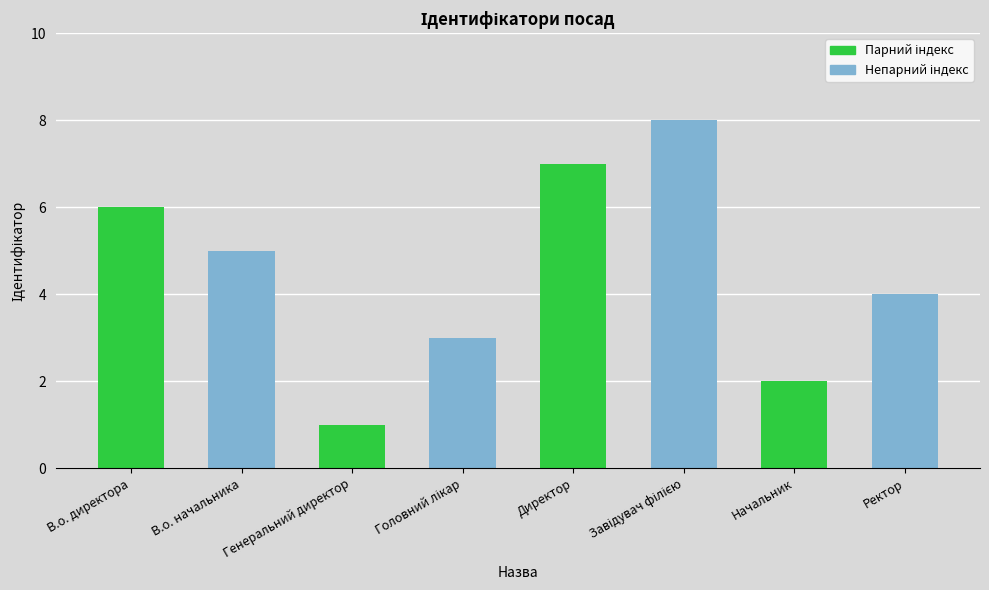

How many data points does each series have?

8